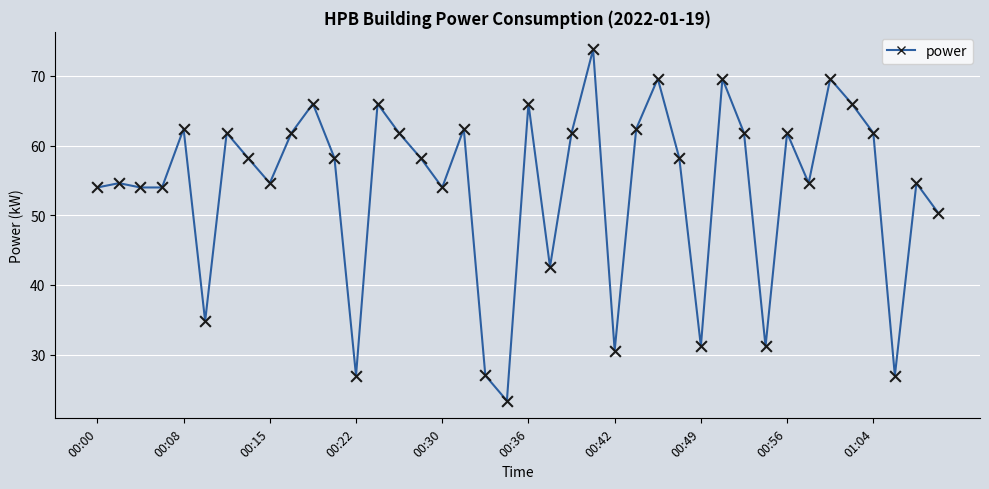

What is the greatest value displayed?

73.8